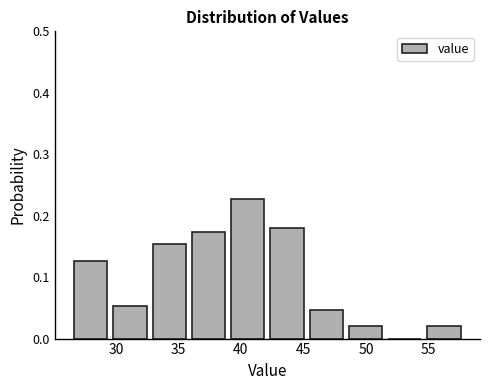

Reading left to right, list every bar in this chart as the range it spans on the x-axis followed by its height. Neither the bar edges nor the heights are printed on the chart, so give them approximately, as read against the axes.

26.5 to 29.5: 0.13
29.5 to 32.5: 0.05
32.5 to 36.0: 0.15
36.0 to 39.0: 0.17
39.0 to 42.0: 0.23
42.0 to 45.5: 0.18
45.5 to 48.5: 0.05
48.5 to 51.5: 0.02
51.5 to 54.5: 0
54.5 to 58.0: 0.02